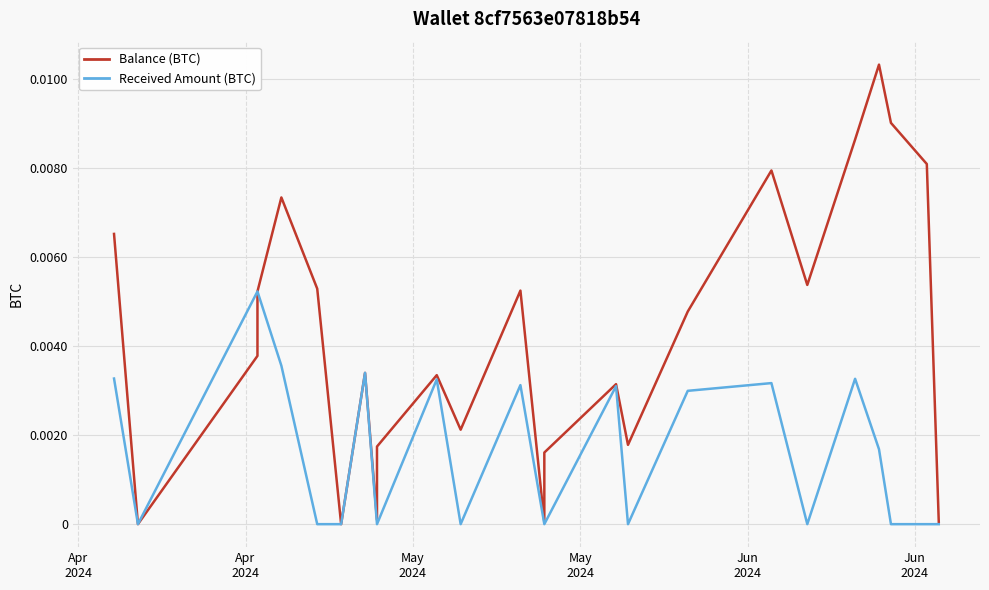

What are all the series names shown in the legend?

Balance (BTC), Received Amount (BTC)